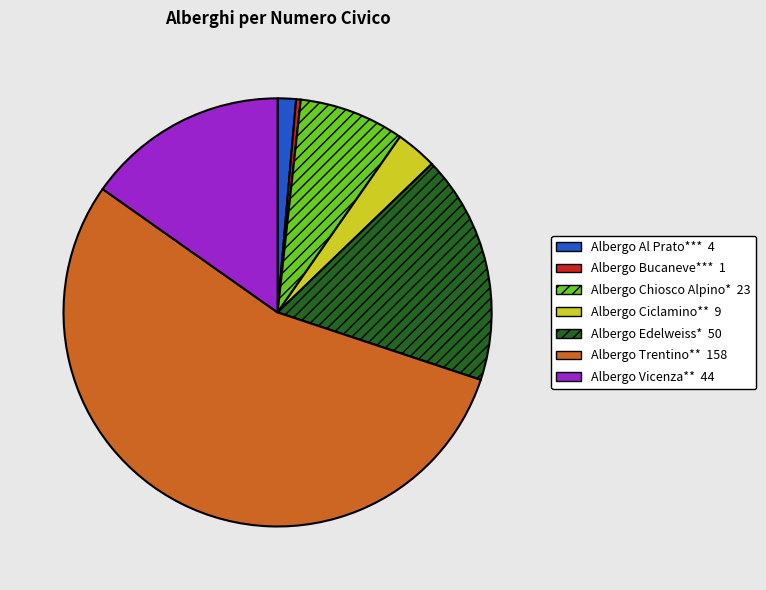

Rank the categories by value from highest to lowest.

Albergo Trentino**, Albergo Edelweiss*, Albergo Vicenza**, Albergo Chiosco Alpino*, Albergo Ciclamino**, Albergo Al Prato***, Albergo Bucaneve***